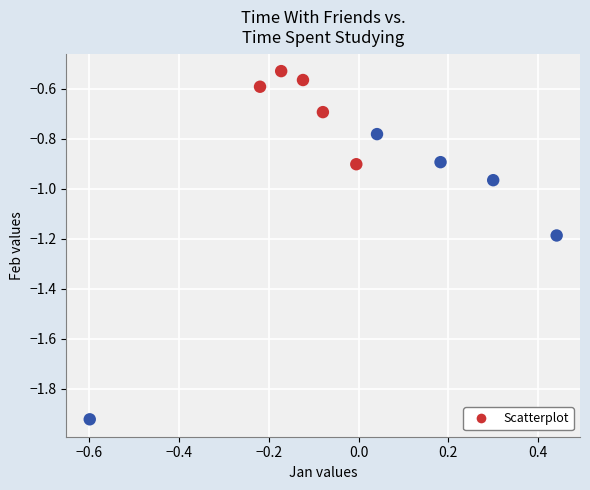

What is the range of X values (max minus min)?

1.0